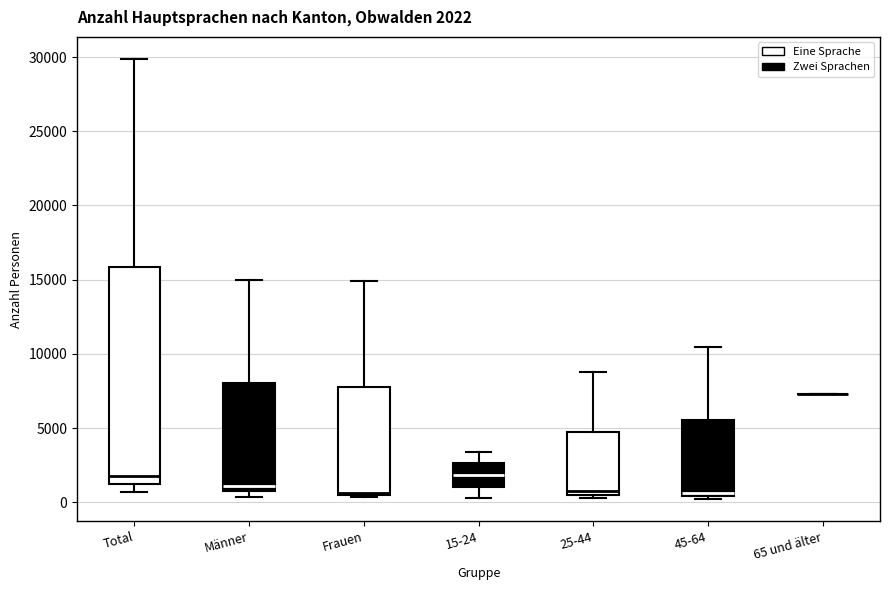

Comparing the boxes themselves (not the whiskers), which one is the tallest?

Total